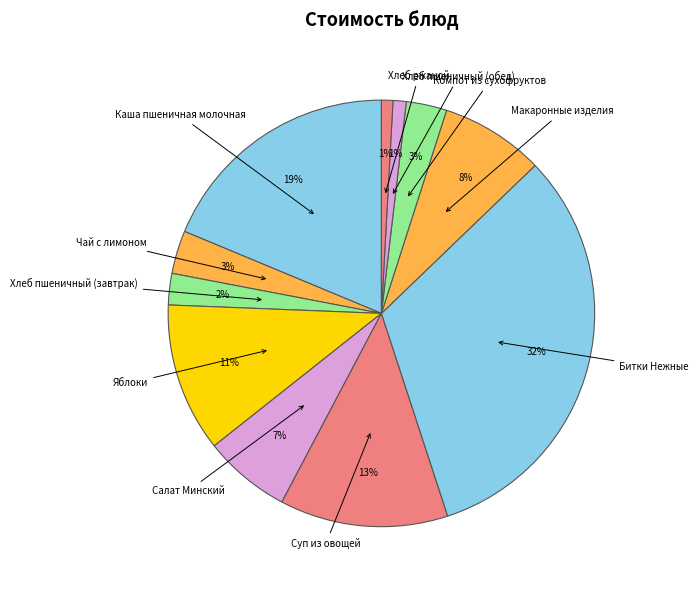

Is it true that Битки Нежные is 24% of the pie?

False